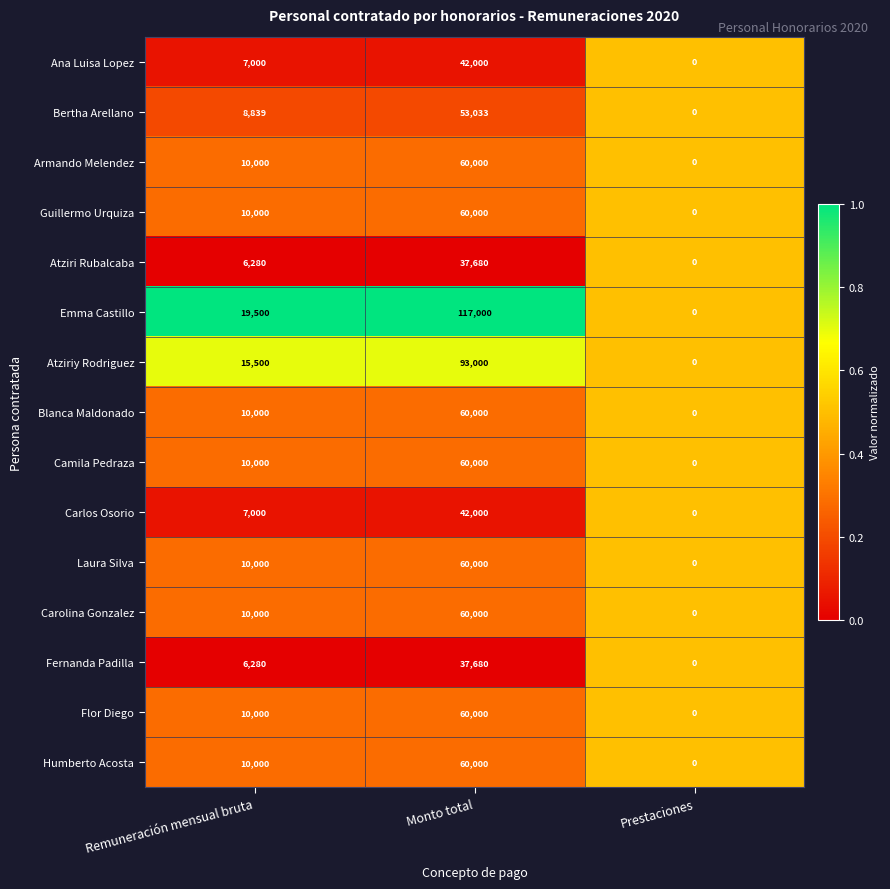

Which series has the largest total across all categories?

Emma Castillo